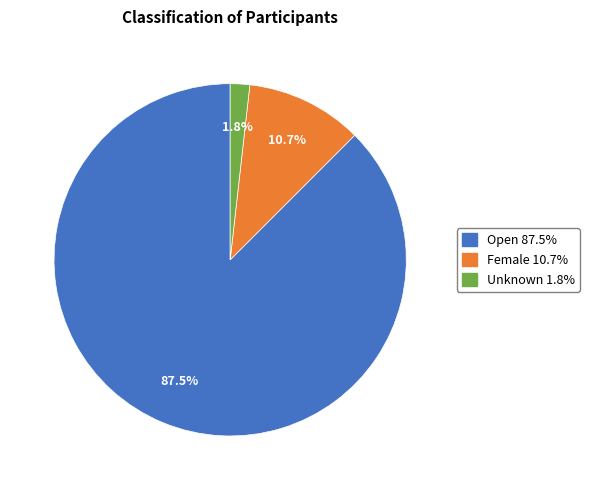

How much of the chart is everything except Female?

89.3%